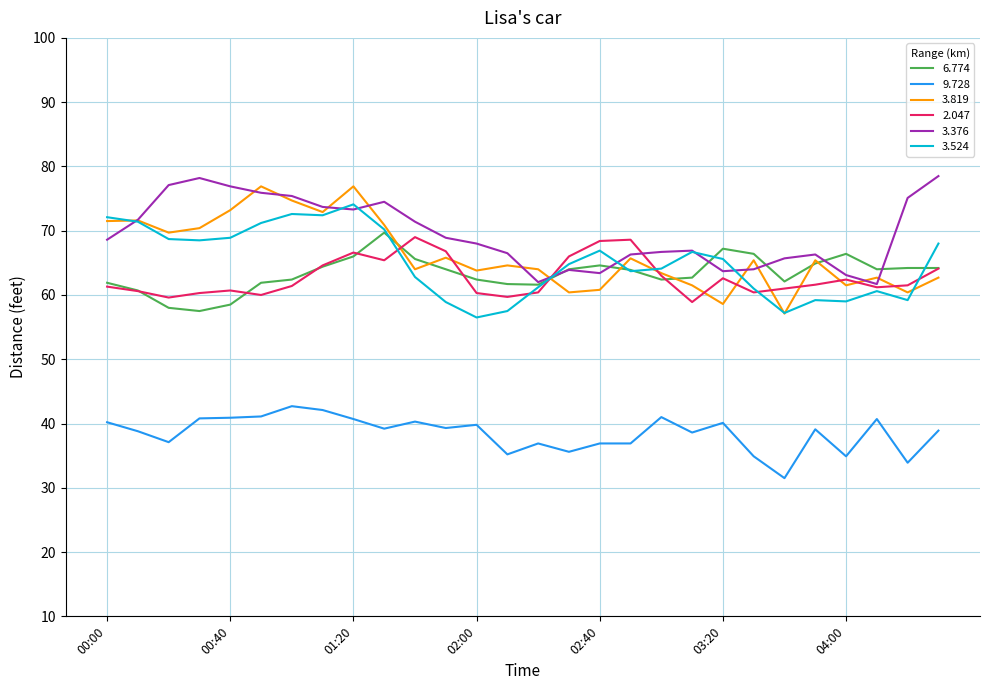

What are all the series names shown in the legend?

6.774, 9.728, 3.819, 2.047, 3.376, 3.524